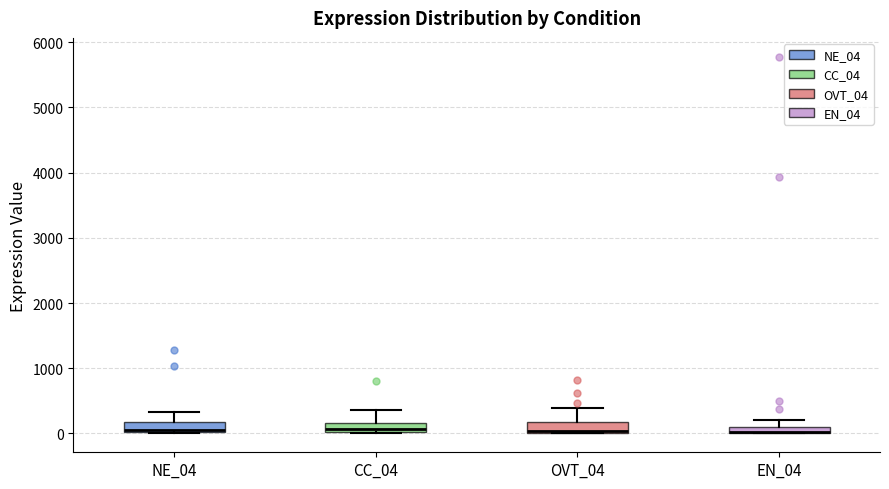

Where is the upper edge of the box for OVT_04 on the y-axis? The values are not printed on the chart, so give them approximately, as read against the axis.

200